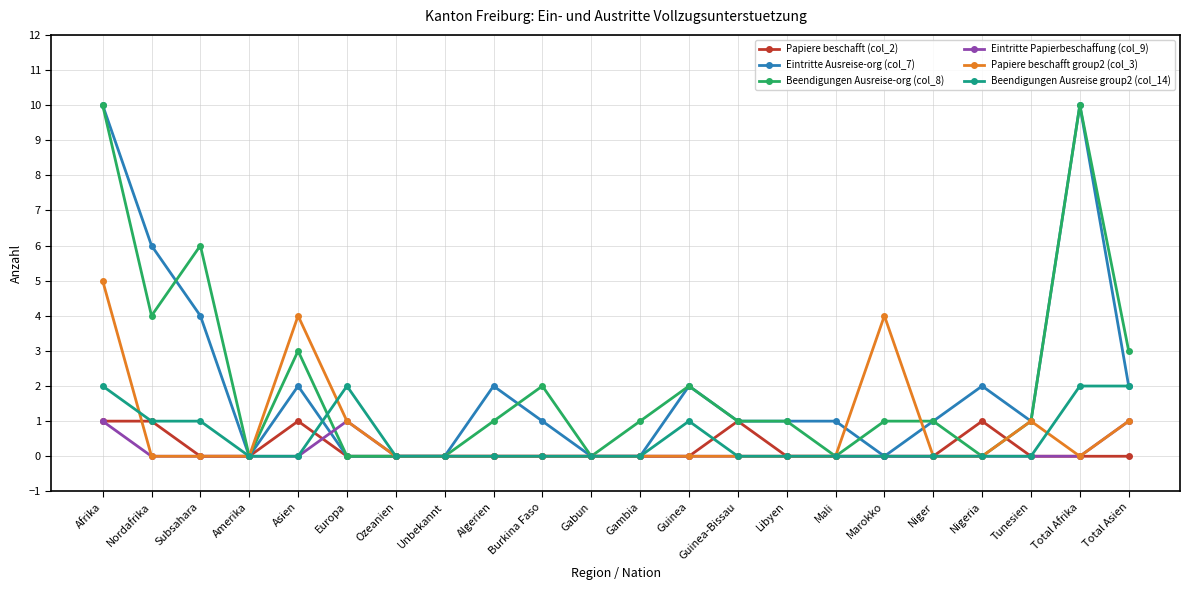

How many Eintritte Ausreise-org (col_7) values are between 0 and 2?

18